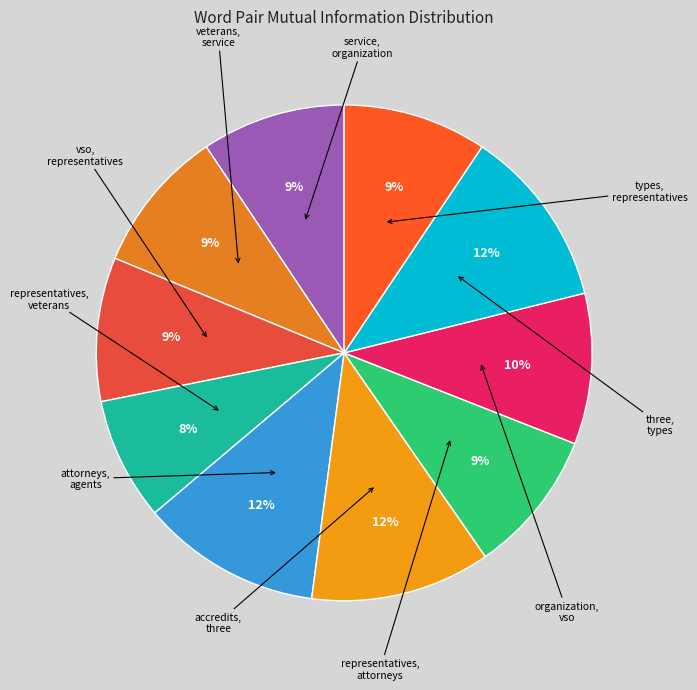

Which slice is the smallest?

representatives,veterans